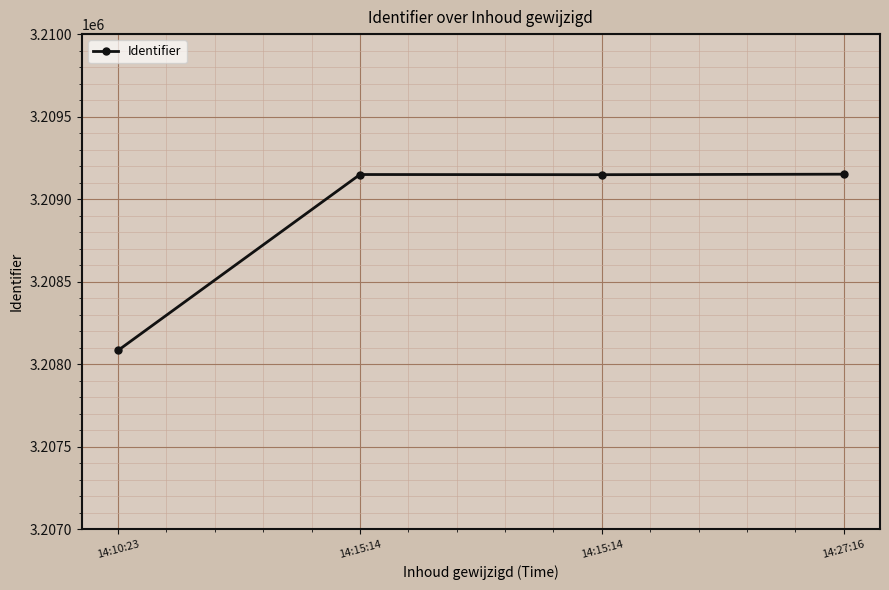

Where is the data nearest to the value 3208617?

14:15:14